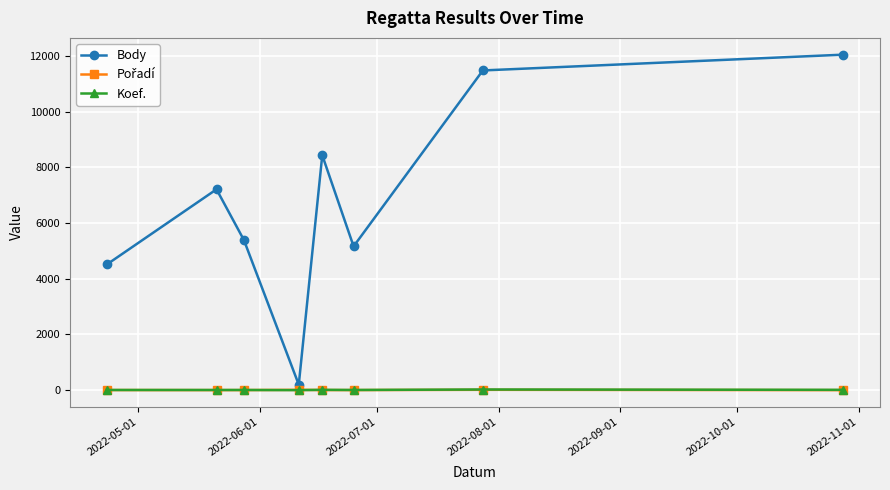

What is the difference between the second highest and minimum values in the Koef. series?

11